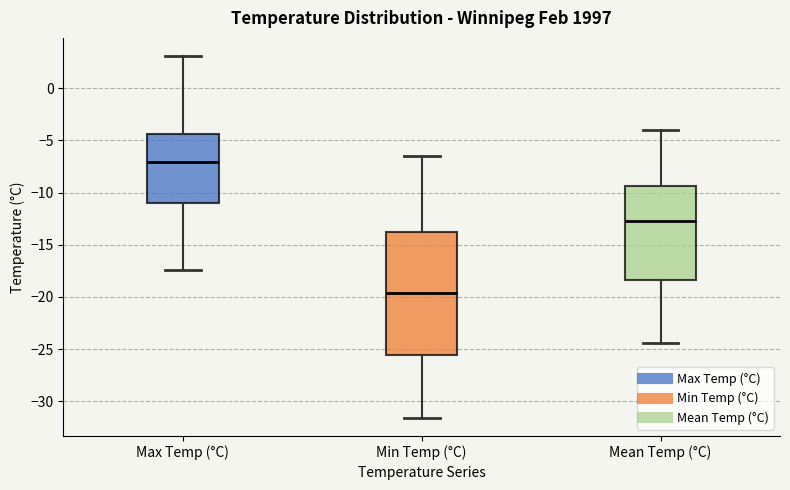

Comparing the boxes themselves (not the whiskers), which one is the tallest?

Min Temp (°C)